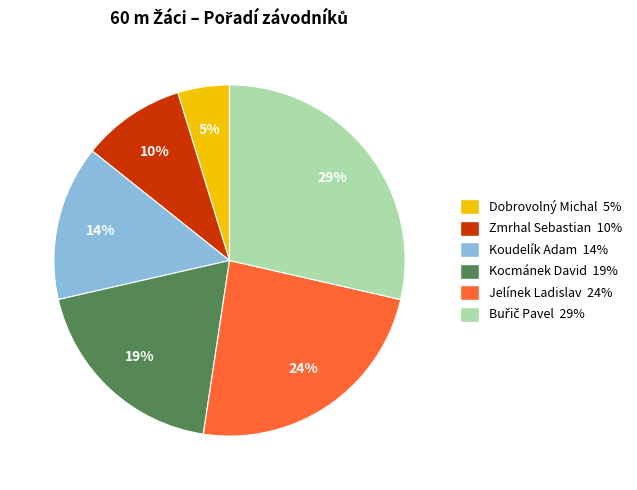

Approximately how many times larger is the value at Zmrhal Sebastian compared to Kocmánek David?

0.5